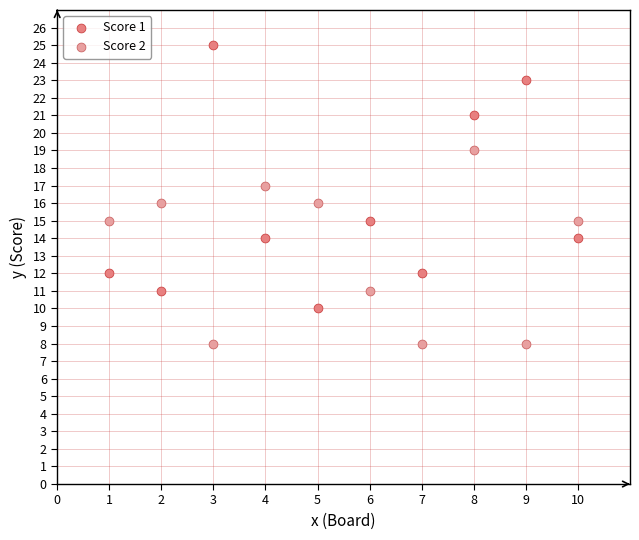

Across all data points, what is the range of X values (max minus min)?

9